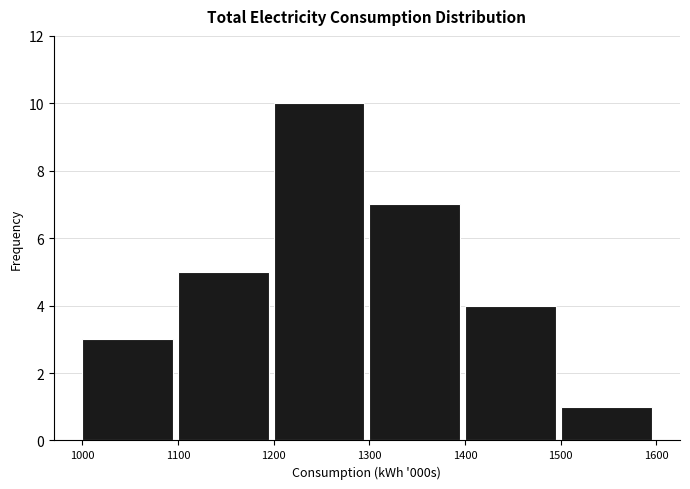

Reading left to right, list every bar in this chart as the range it spans on the x-axis followed by its height. The values are not printed on the chart, so give them approximately, as read against the axis.

1000 to 1100: 3
1100 to 1200: 5
1200 to 1300: 10
1300 to 1400: 7
1400 to 1500: 4
1500 to 1600: 1